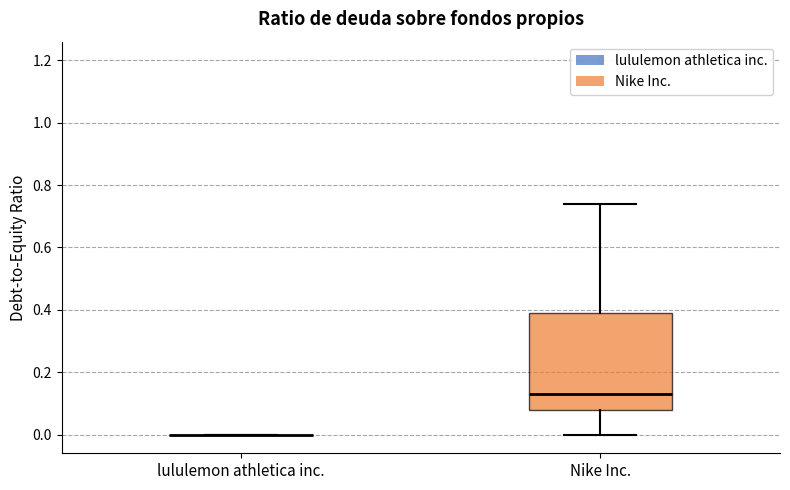

Which box is the tallest, from its lower edge to its upper edge?

Nike Inc.